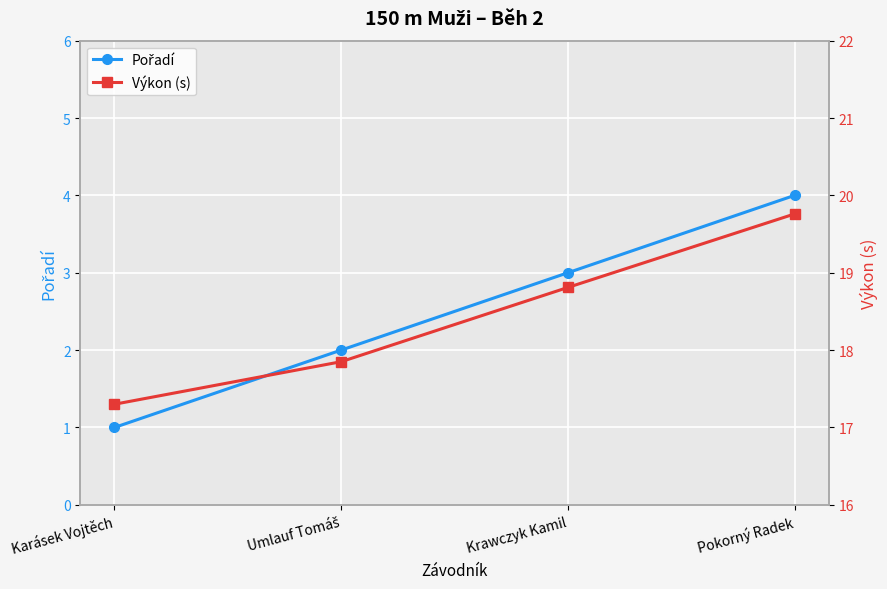

Read the Pořadí value at Krawczyk Kamil.

3.0